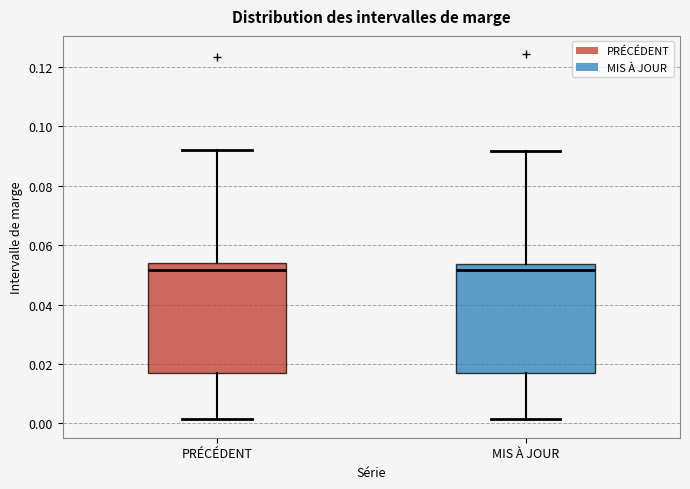

Reading left to right, read every box against the y-axis: the position of its median line, the range the box covers, and the ends of its whiskers. The values are not printed on the chart, so give them approximately, as read against the axis.

PRÉCÉDENT: median 0.052, box 0.016 to 0.054, whiskers 0.002 to 0.092
MIS À JOUR: median 0.052, box 0.016 to 0.054, whiskers 0.002 to 0.092